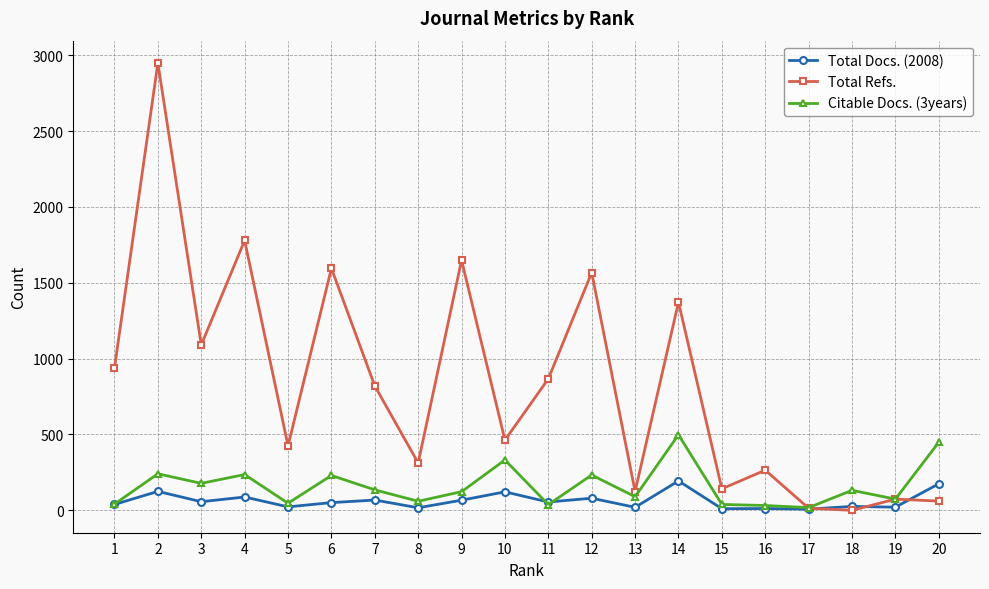

Is it true that Total Refs. equals 942 at 4?

False